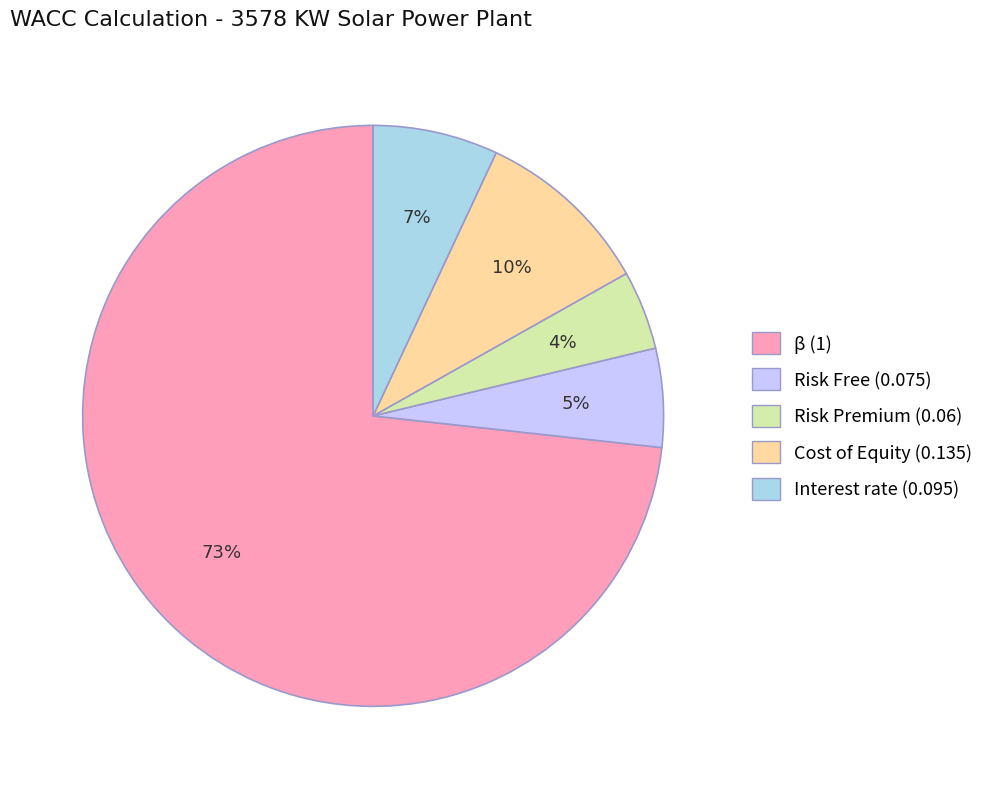

What percentage is the Risk Free slice, to the nearest percent?

5%